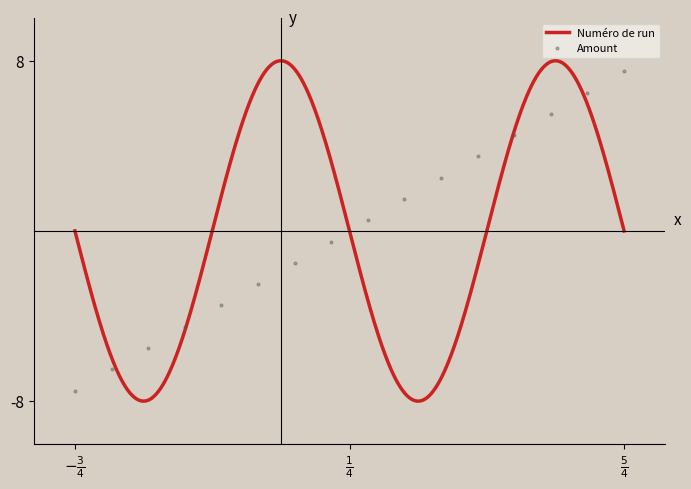

What is the lowest value of the Numéro de run series?

-8.0